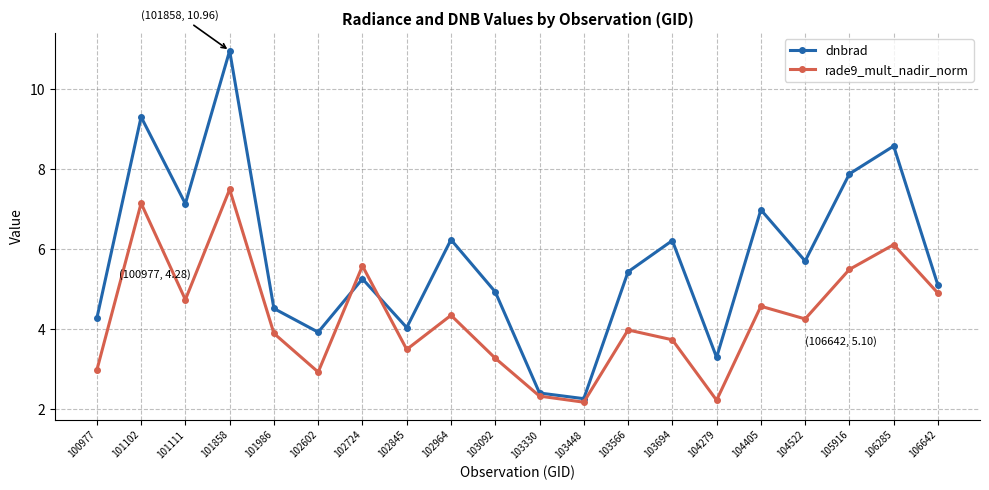

How many lines are shown in the chart?

2